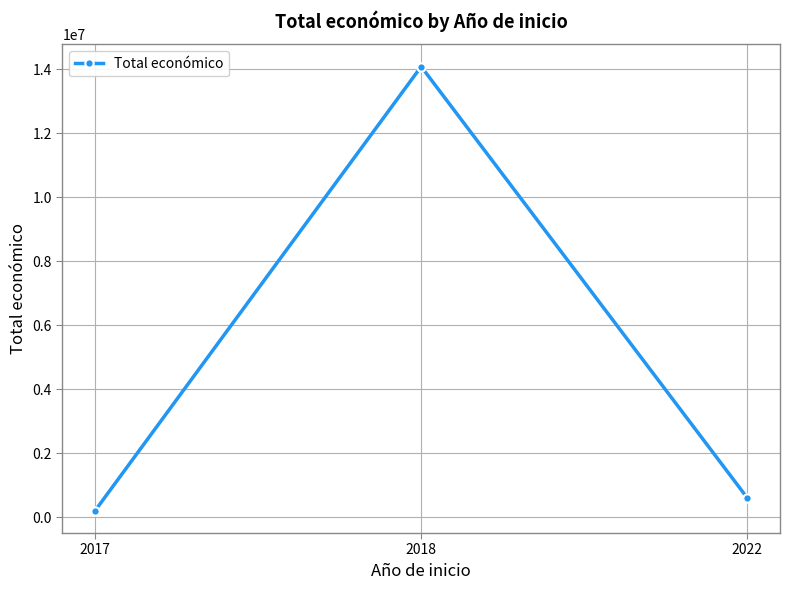

What is the ratio of the value at 2022 to the value at 2017?

3.0